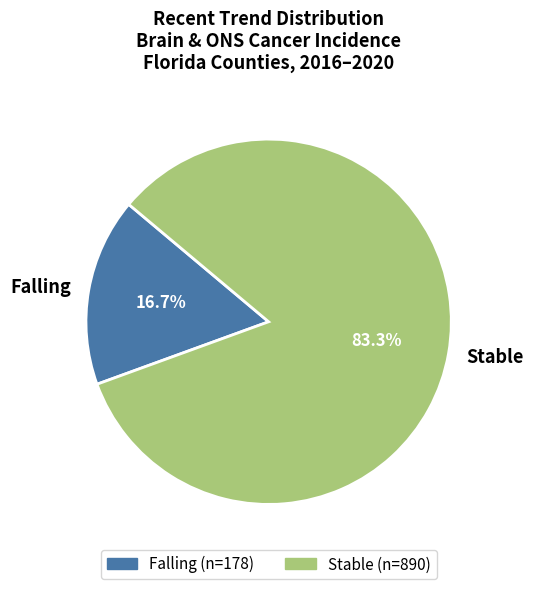

Which category has the biggest portion of the pie?

Stable